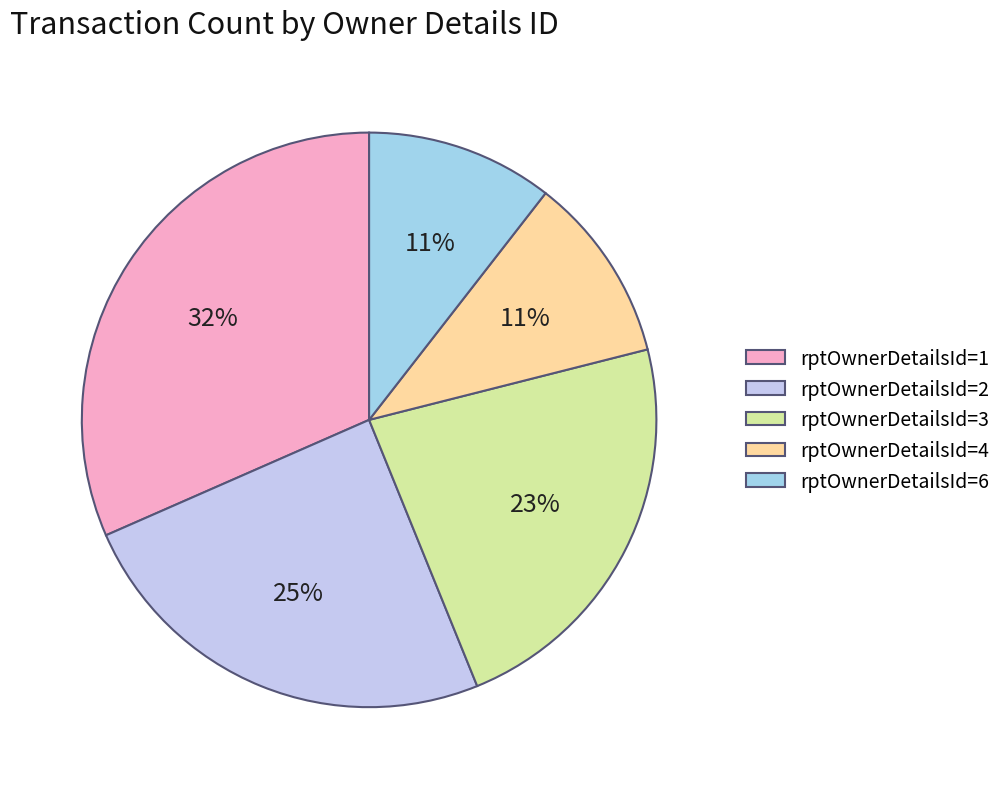

How many segments does this pie chart have?

5